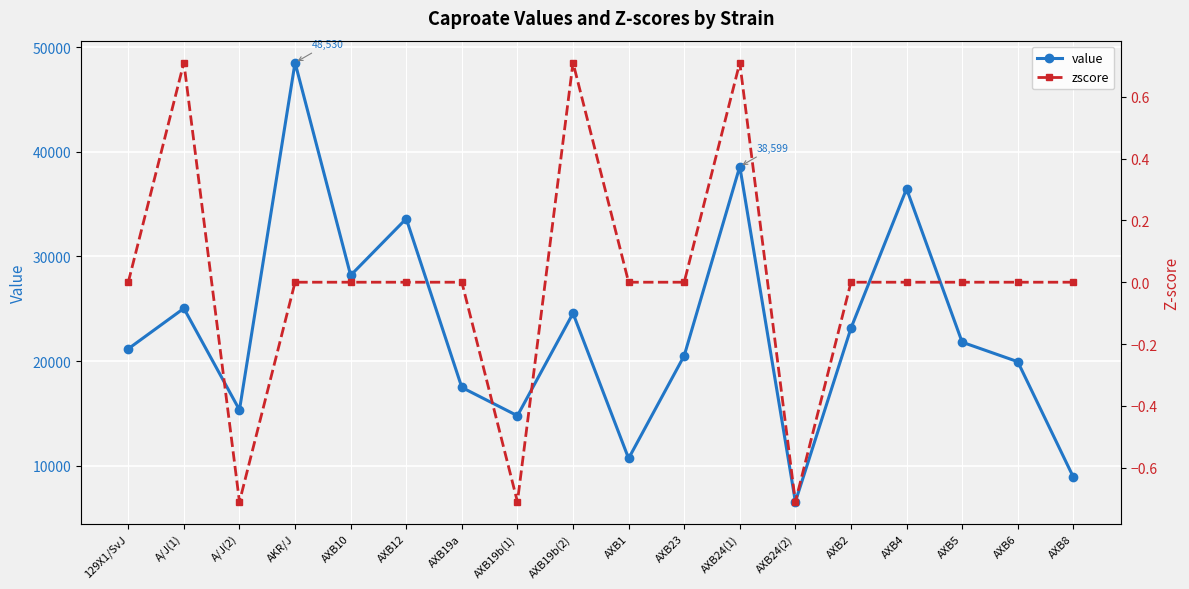

The value of zscore at AXB2 is -0.6. True or false?

False